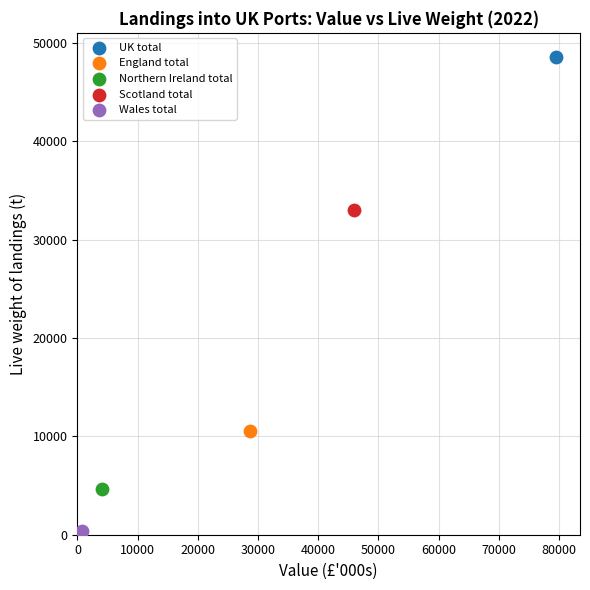

What are all the series names shown in the legend?

UK total, England total, Northern Ireland total, Scotland total, Wales total